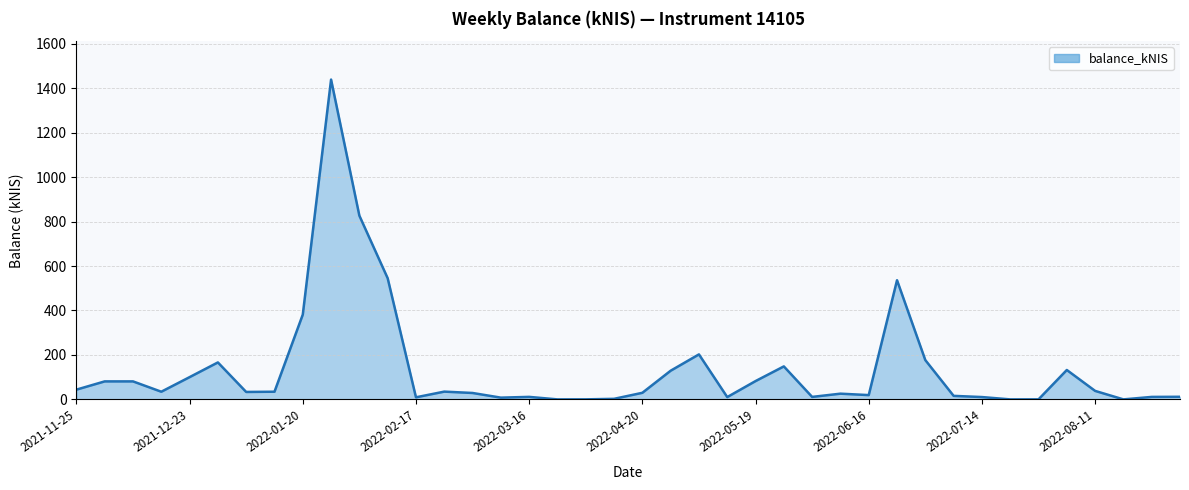

What is the greatest value displayed?

1439.1